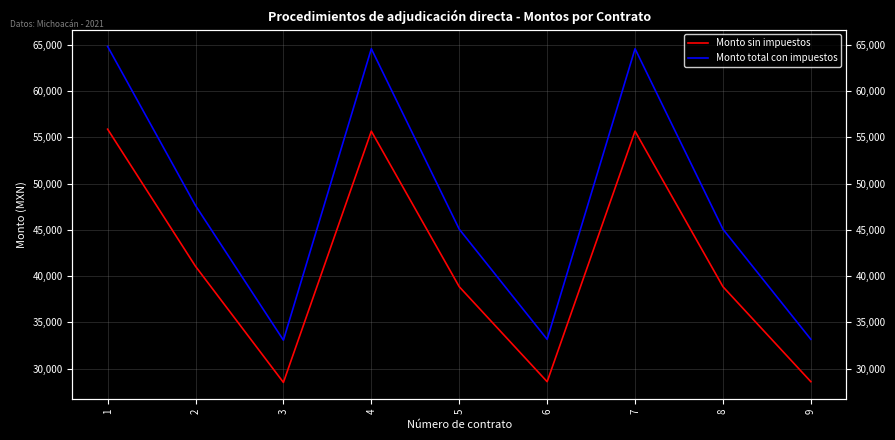

Rank the categories by Monto total con impuestos value from lowest to highest.

3, 6, 9, 5, 8, 2, 4, 7, 1